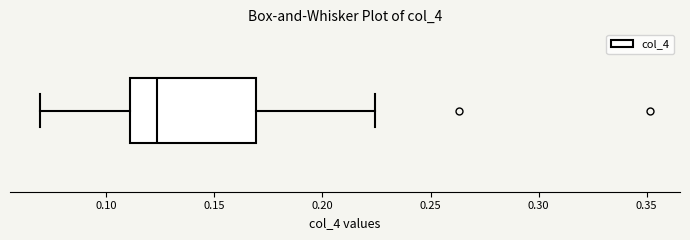

Where does the median line of the box sit on the x-axis? The values are not printed on the chart, so give them approximately, as read against the axis.

0.125